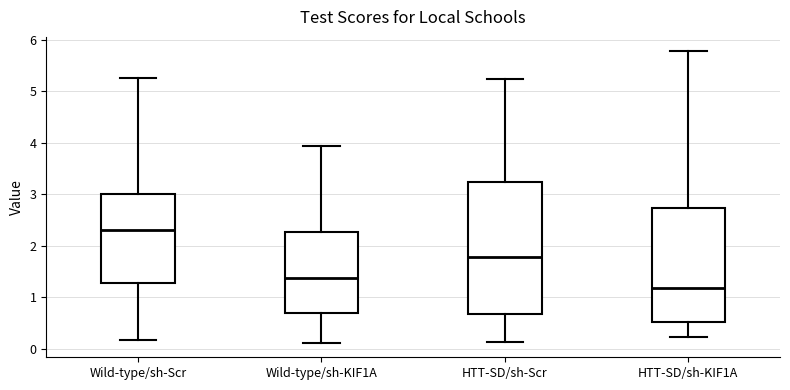

Which box is the tallest, from its lower edge to its upper edge?

HTT-SD/sh-Scr